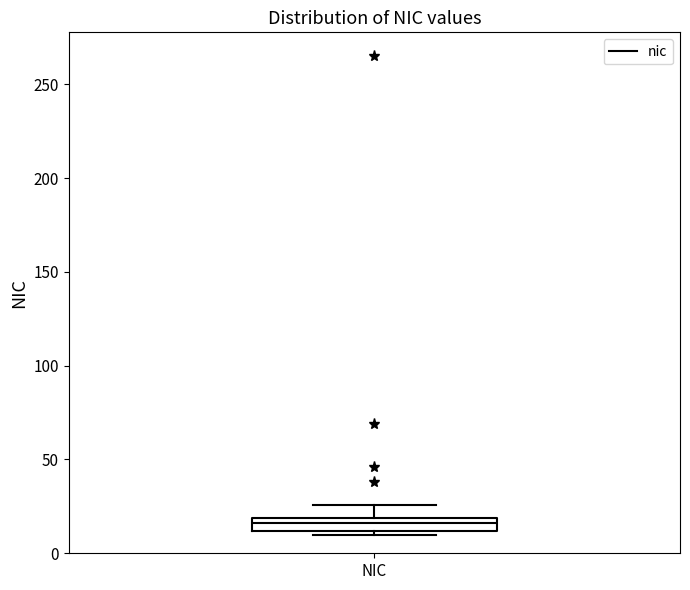

Where is the upper edge of the box for NIC on the y-axis? The values are not printed on the chart, so give them approximately, as read against the axis.

20